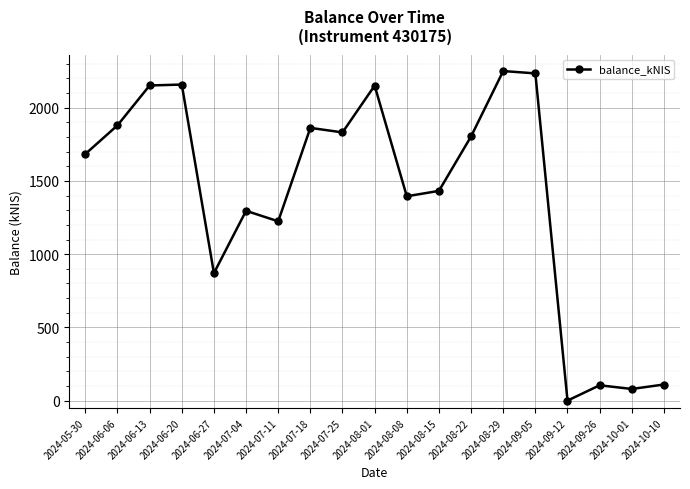

The chart shows a value of 870.5 at 2024-06-27. True or false?

True